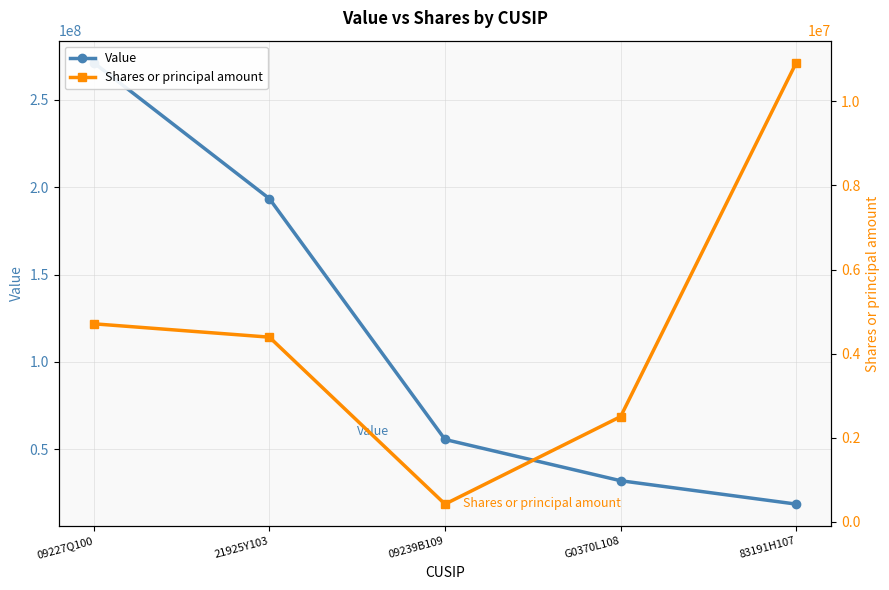

What is the spread (max minus min) of values at 83191H107?

7862555